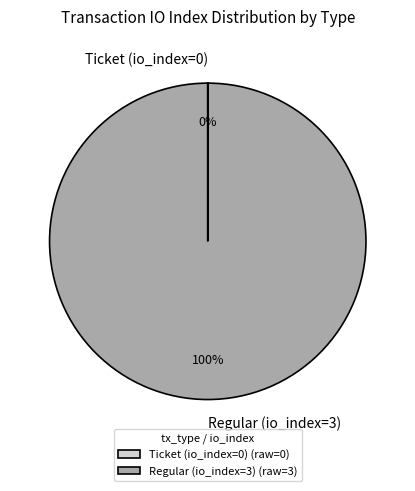

Is it true that Regular (io_index=3) is 100% of the pie?

True